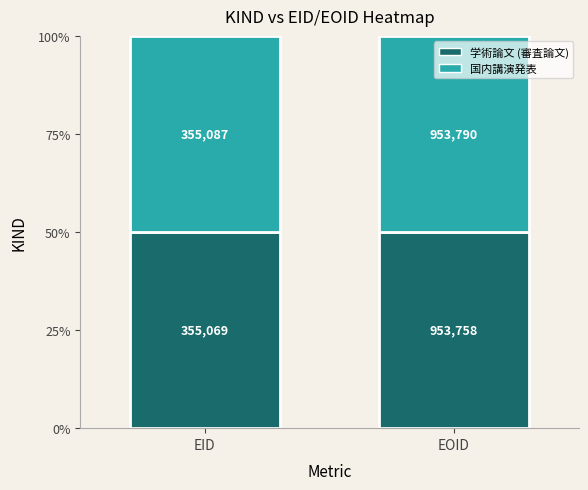

What is the sum of the 国内講演発表 values at EOID and EID?

1.0